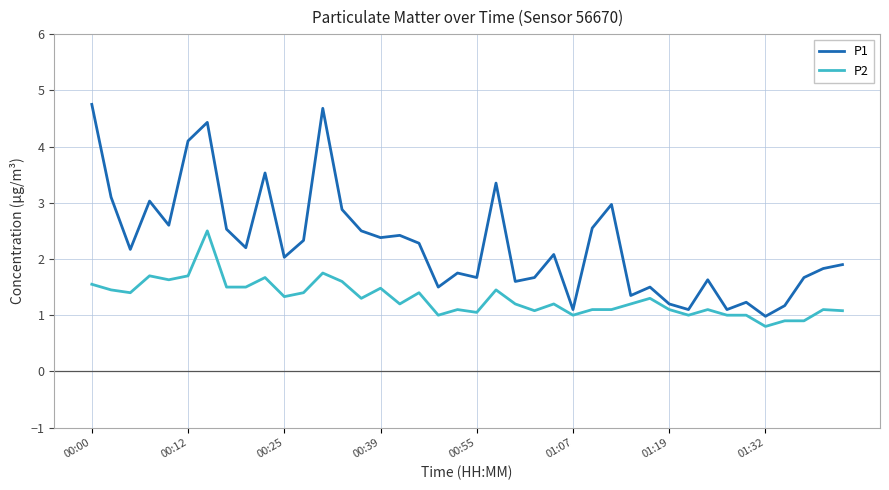

True or false: P1 and P2 cross at least once.

False